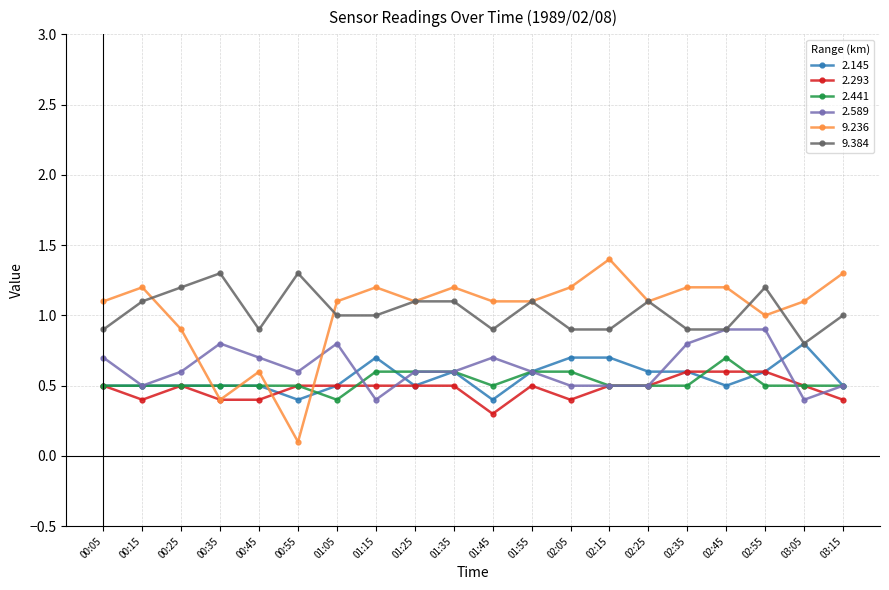

What position from the right is 02:05?

8